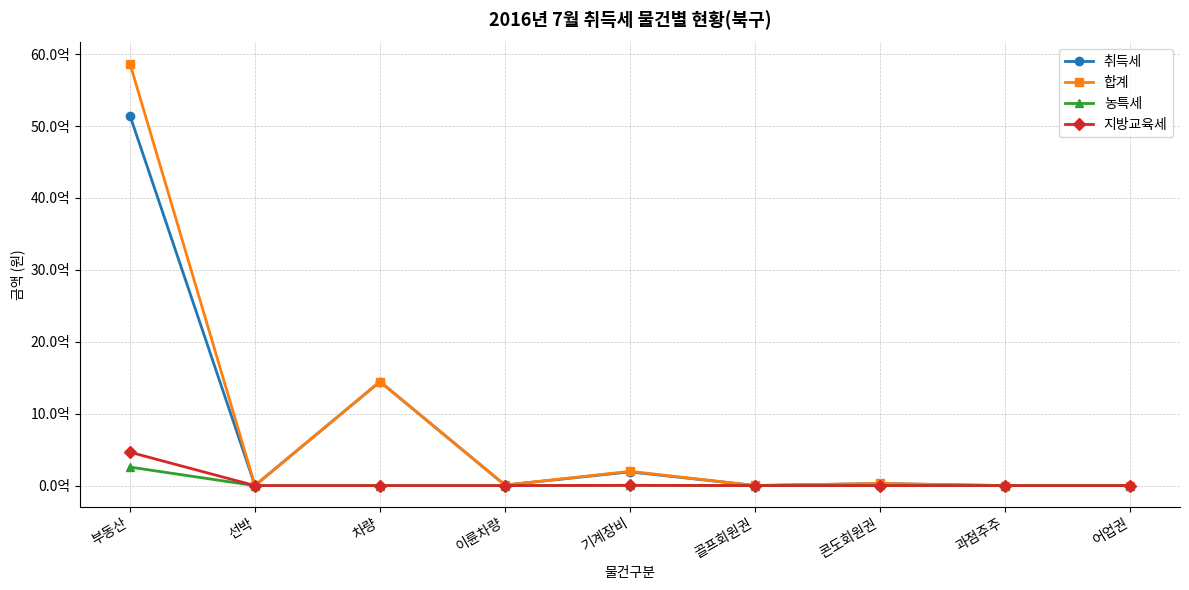

Reading left to right, what are all the values shown in this chart?

취득세: 5146755070	1636140	1445808080	7381980	191001460	1600000	28005280	0	0
합계: 5869097710	1799710	1446739970	7381980	198935820	1760000	30805800	0	0
농특세: 257520120	160390	931890	0	4083180	160000	2800520	0	0
지방교육세: 464822520	3180	0	0	3851180	0	0	0	0